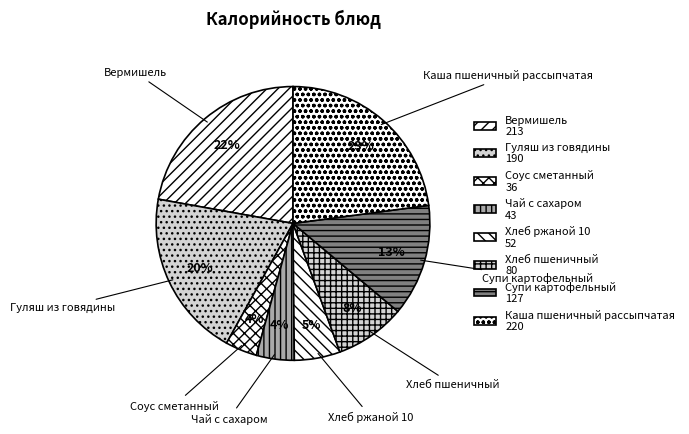

Count the number of slices in the pie.

8